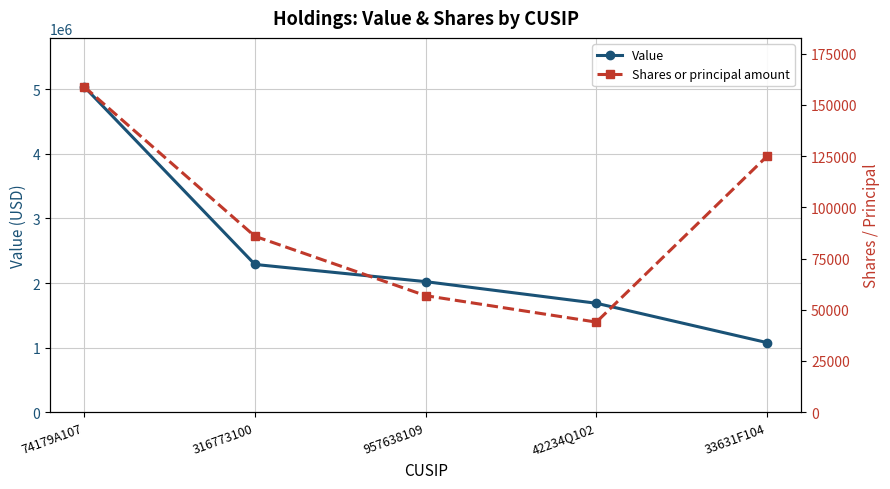

True or false: Value has more than 0 points higher than both neighbors.

False